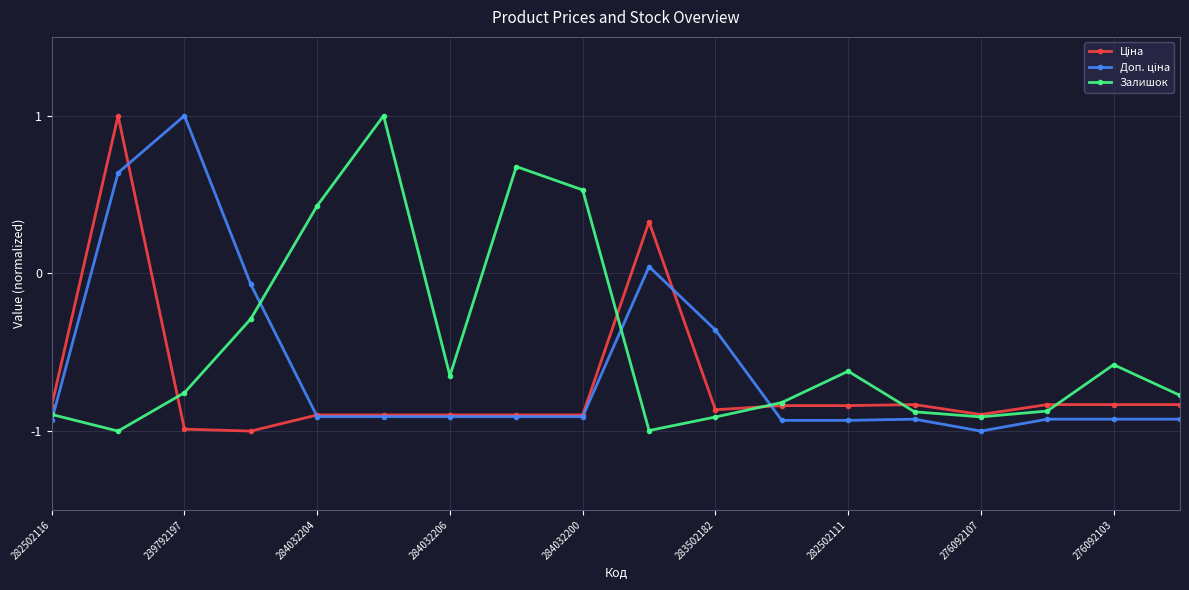

What is the greatest value displayed?

1.0